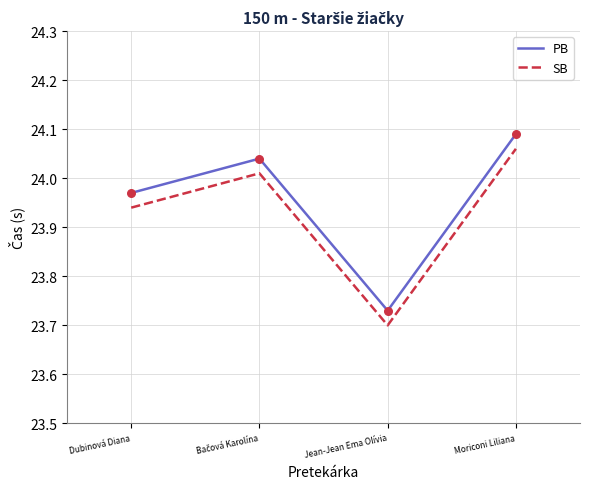

What is the total value across all series at Dubinová Diana?

47.9